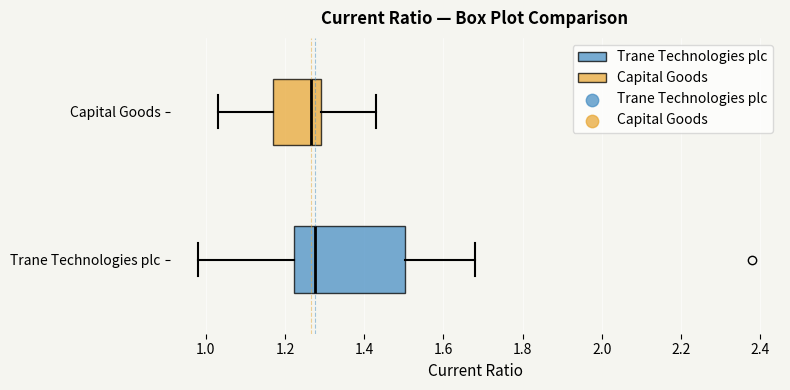

Comparing the boxes themselves (not the whiskers), which one is the widest?

Trane Technologies plc